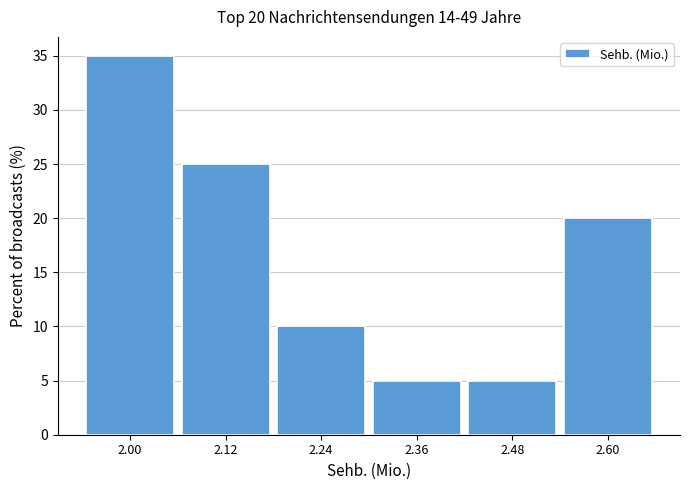

Reading left to right, extract all data points from this chart.

2.00=35	2.12=25	2.24=10	2.36=5	2.48=5	2.60=20